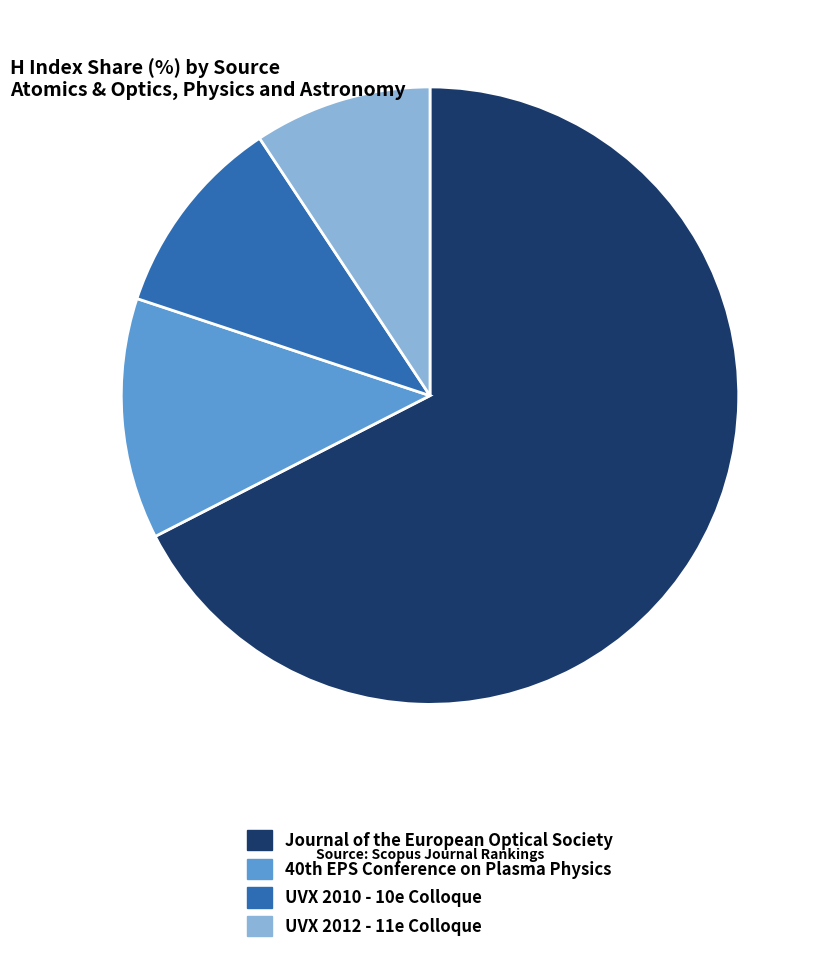

Is it true that UVX 2010 - 10e Colloque is 11% of the pie?

True